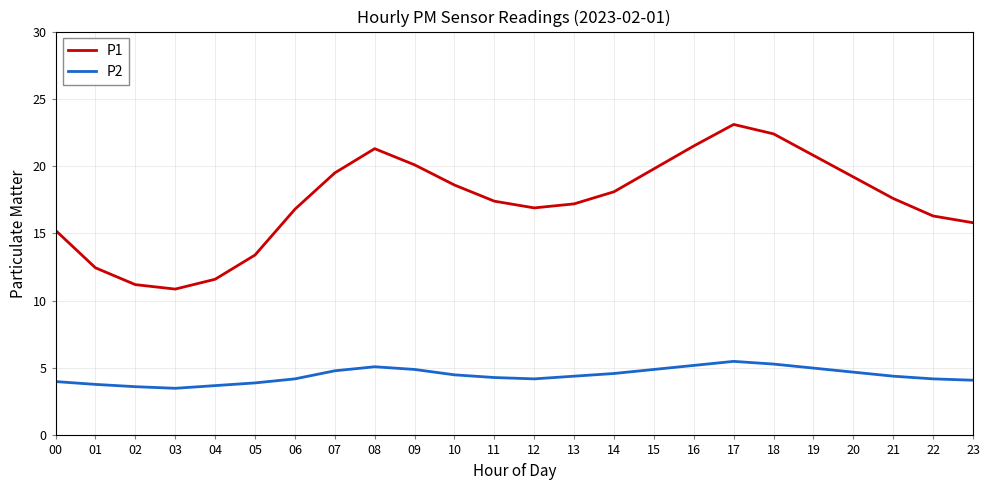

What is the minimum value for P2?

3.5